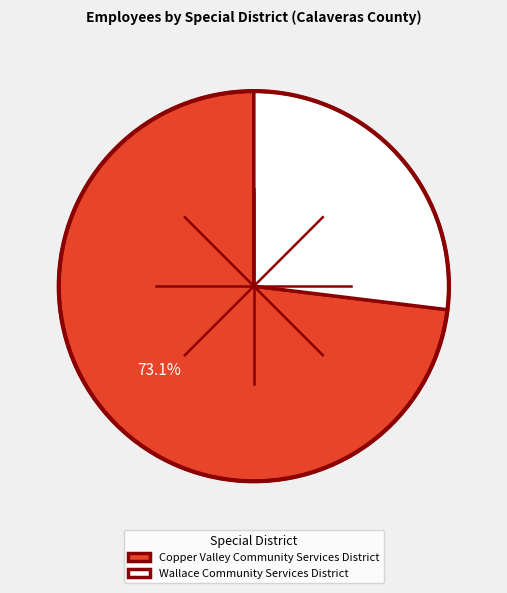

Is it true that Wallace Community Services District is 22% of the pie?

False